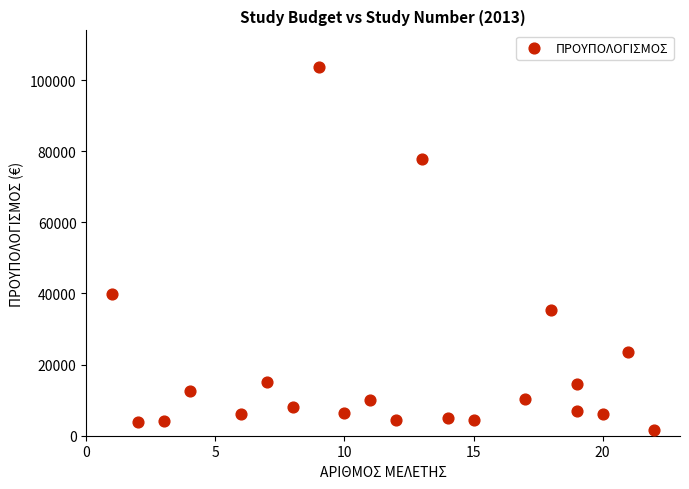

What Y value in the scatter plot is closest to 52588?

39848.0